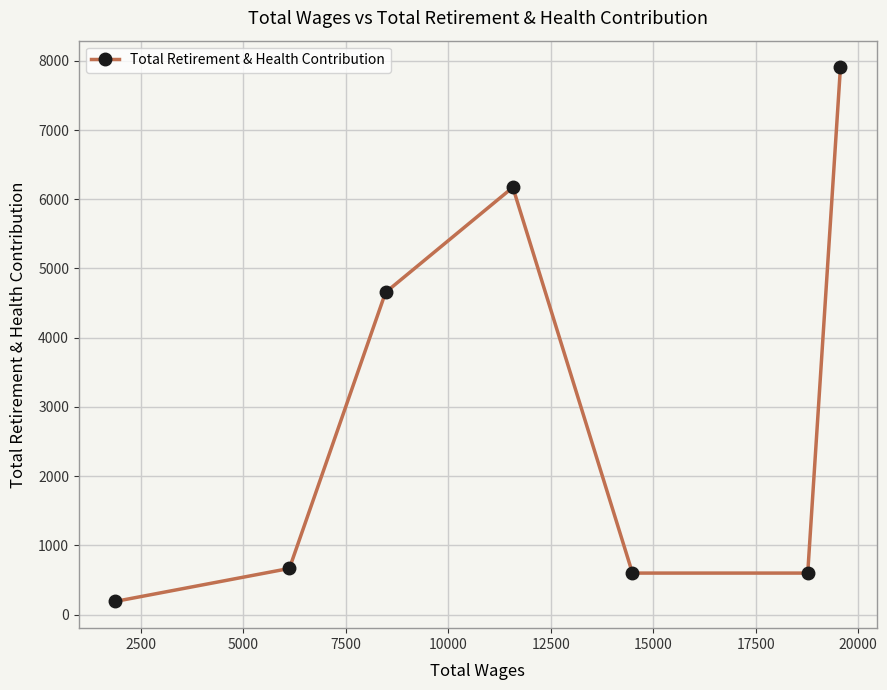

How many points are higher than both their immediate neighbors (excluding endpoints)?

1